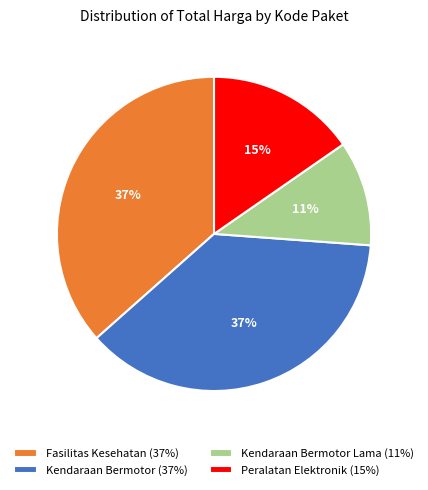

Which slice is the smallest?

Kendaraan Bermotor Lama (11%)